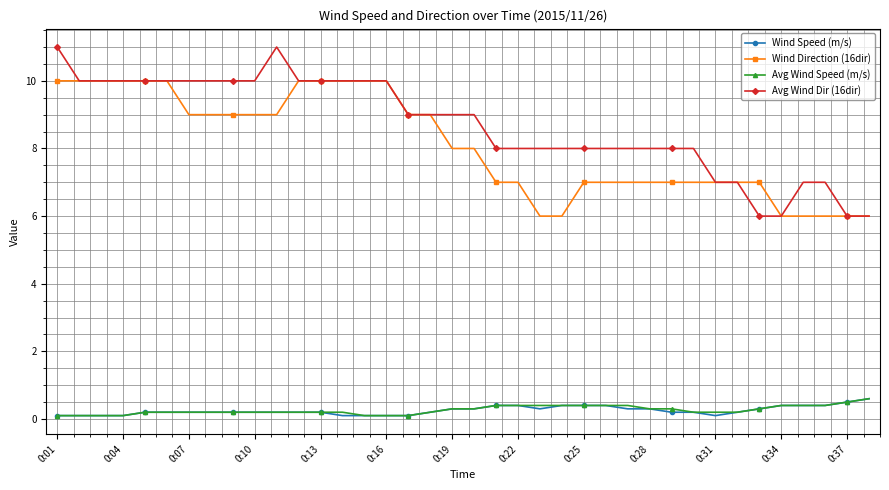

Reading left to right, extract all data points from this chart.

Wind Speed (m/s): 0.1	0.1	0.1	0.1	0.2	0.2	0.2	0.2	0.2	0.2	0.2	0.2	0.2	0.1	0.1	0.1	0.1	0.2	0.3	0.3	0.4	0.4	0.3	0.4	0.4	0.4	0.3	0.3	0.2	0.2	0.1	0.2	0.3	0.4	0.4	0.4	0.5	0.6
Wind Direction (16dir): 10.0	10.0	10.0	10.0	10.0	10.0	9.0	9.0	9.0	9.0	9.0	10.0	10.0	10.0	10.0	10.0	9.0	9.0	8.0	8.0	7.0	7.0	6.0	6.0	7.0	7.0	7.0	7.0	7.0	7.0	7.0	7.0	7.0	6.0	6.0	6.0	6.0	6.0
Avg Wind Speed (m/s): 0.1	0.1	0.1	0.1	0.2	0.2	0.2	0.2	0.2	0.2	0.2	0.2	0.2	0.2	0.1	0.1	0.1	0.2	0.3	0.3	0.4	0.4	0.4	0.4	0.4	0.4	0.4	0.3	0.3	0.2	0.2	0.2	0.3	0.4	0.4	0.4	0.5	0.6
Avg Wind Dir (16dir): 11.0	10.0	10.0	10.0	10.0	10.0	10.0	10.0	10.0	10.0	11.0	10.0	10.0	10.0	10.0	10.0	9.0	9.0	9.0	9.0	8.0	8.0	8.0	8.0	8.0	8.0	8.0	8.0	8.0	8.0	7.0	7.0	6.0	6.0	7.0	7.0	6.0	6.0